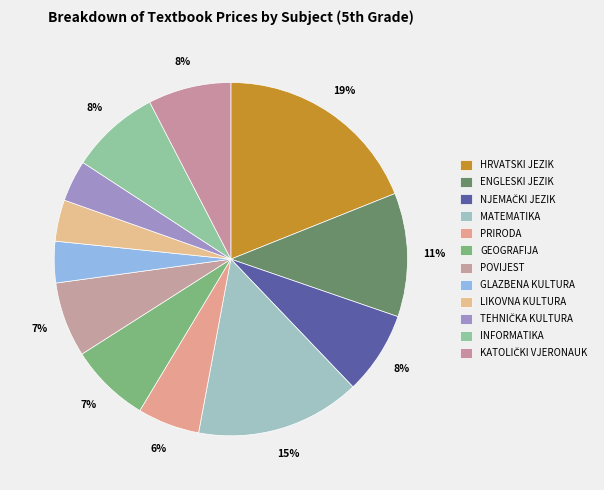

Is HRVATSKI JEZIK the majority of the pie?

No